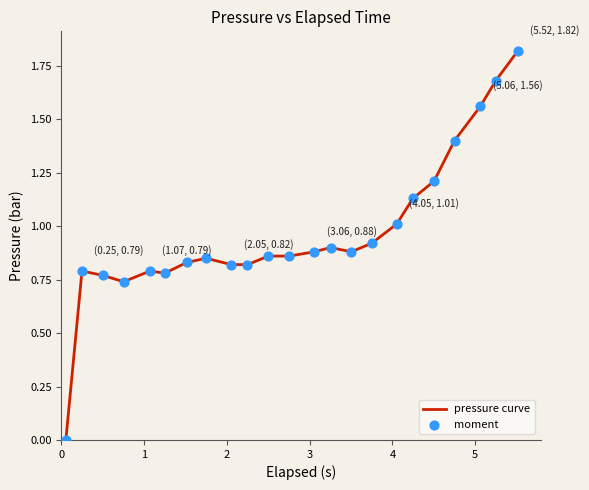

How many lines are shown in the chart?

1